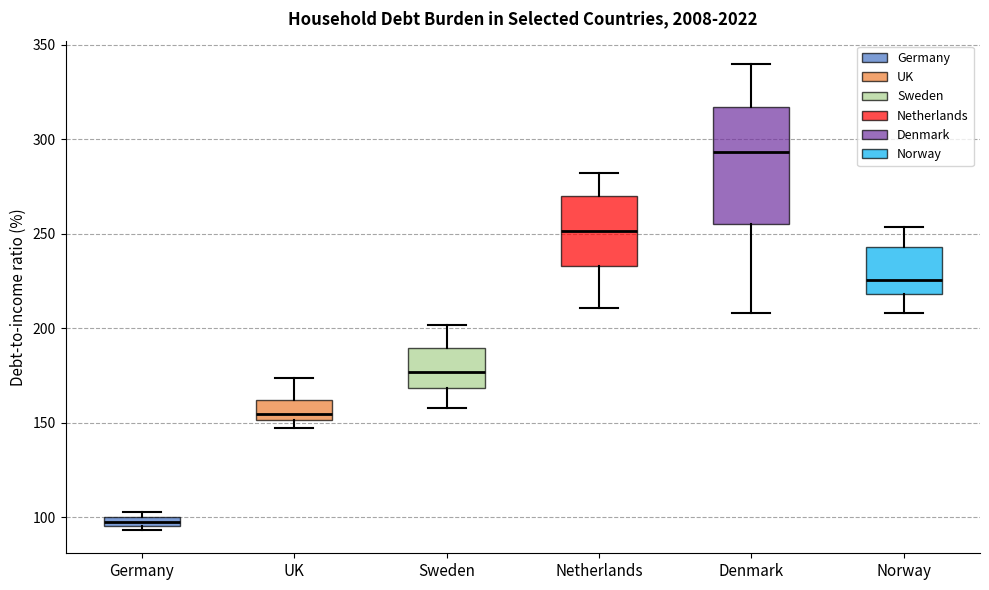

Which box's median line is the highest?

Denmark